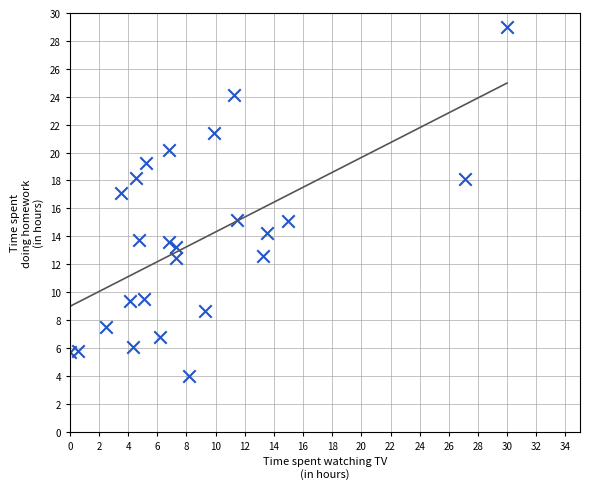

What is the range of Y values (max minus min)?

25.0